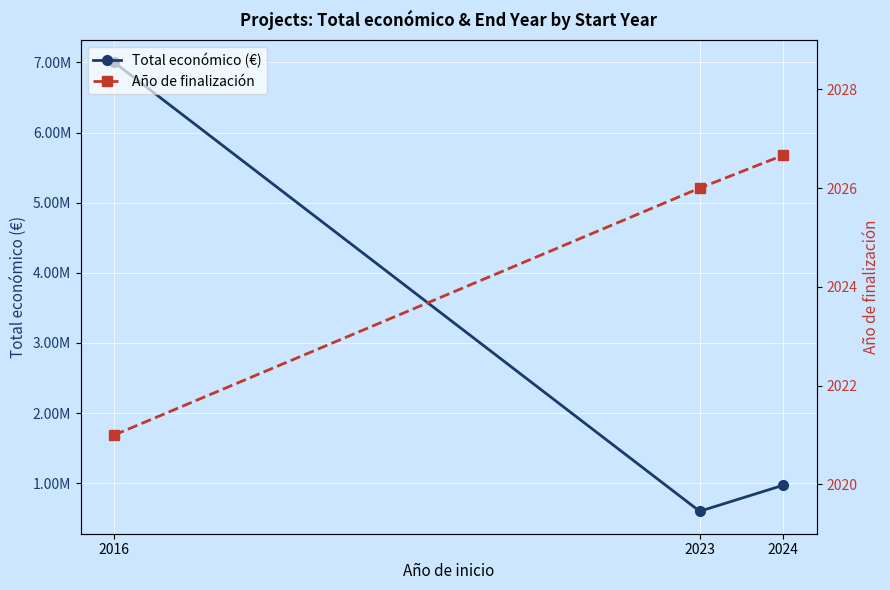

List the series in order of their overall mean, highest first.

Total económico (€), Año de finalización